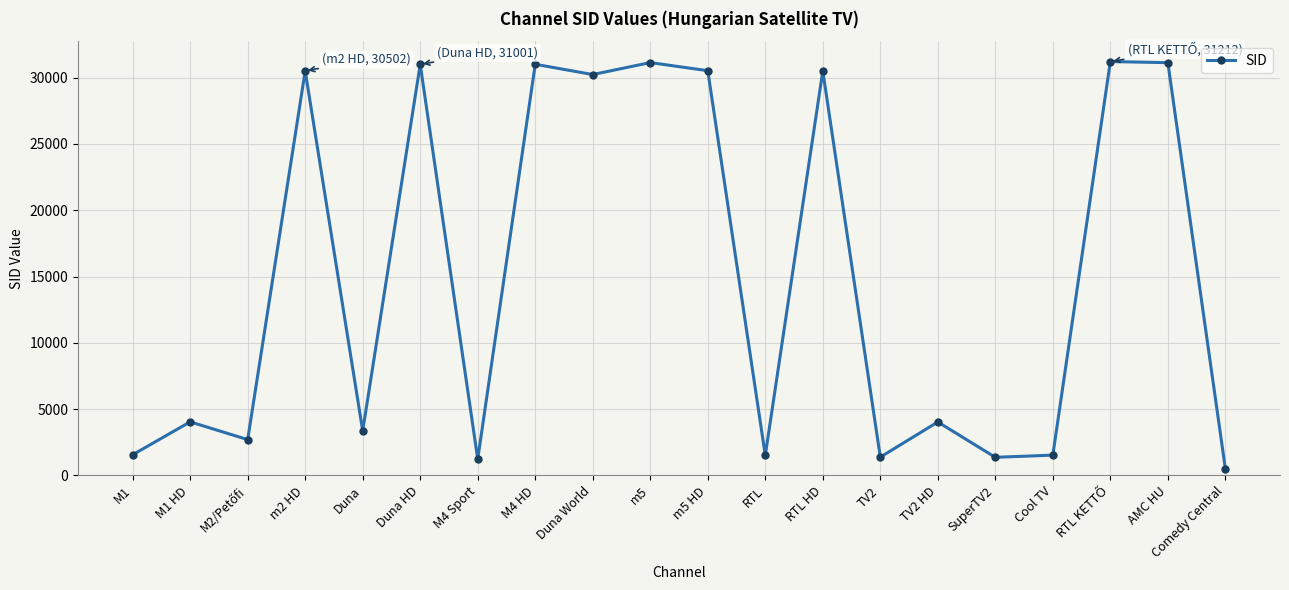

Is it true that the value at Comedy Central is 503?

True